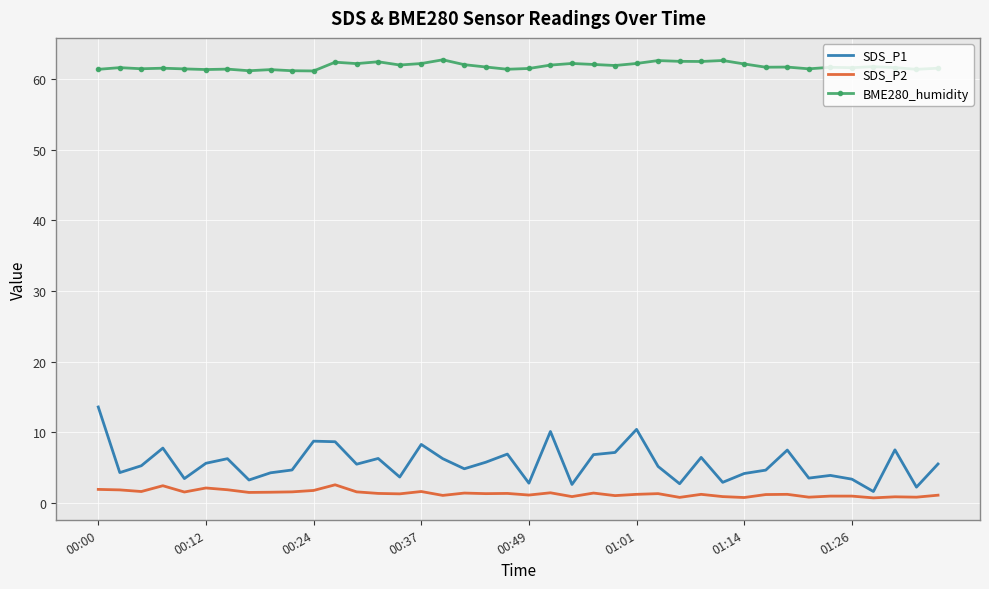

Rank the series by their maximum value, from highest to lowest.

BME280_humidity, SDS_P1, SDS_P2